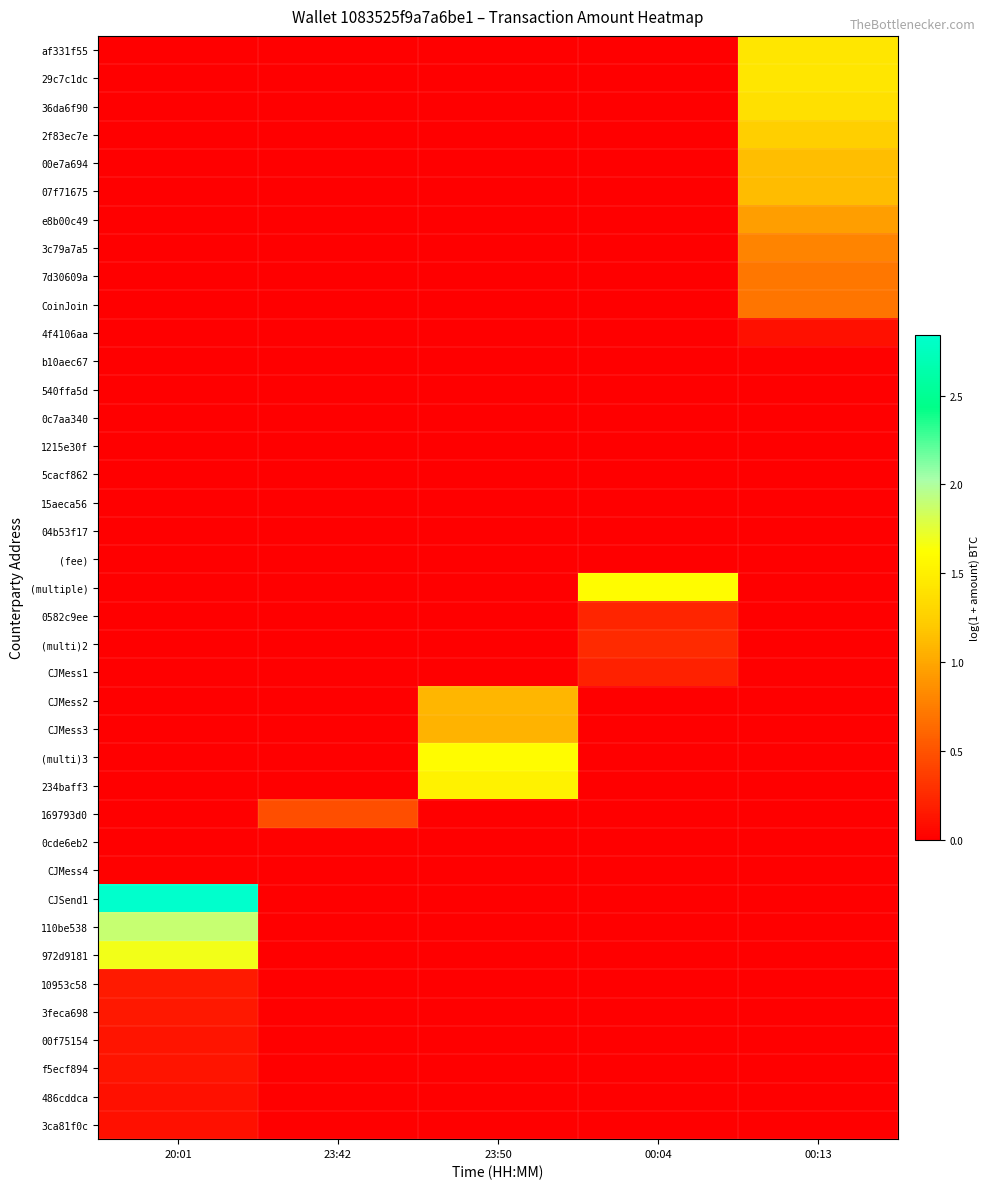

Reading left to right, list all the values displayed in this chart.

af331f55: 20:01=0.0	23:42=0.0	23:50=0.0	00:04=0.0	00:13=1.4
29c7c1dc: 20:01=0.0	23:42=0.0	23:50=0.0	00:04=0.0	00:13=1.4
36da6f90: 20:01=0.0	23:42=0.0	23:50=0.0	00:04=0.0	00:13=1.4
2f83ec7e: 20:01=0.0	23:42=0.0	23:50=0.0	00:04=0.0	00:13=1.3
00e7a694: 20:01=0.0	23:42=0.0	23:50=0.0	00:04=0.0	00:13=1.1
07f71675: 20:01=0.0	23:42=0.0	23:50=0.0	00:04=0.0	00:13=1.1
e8b00c49: 20:01=0.0	23:42=0.0	23:50=0.0	00:04=0.0	00:13=0.9
3c79a7a5: 20:01=0.0	23:42=0.0	23:50=0.0	00:04=0.0	00:13=0.8
7d30609a: 20:01=0.0	23:42=0.0	23:50=0.0	00:04=0.0	00:13=0.7
CoinJoin: 20:01=0.0	23:42=0.0	23:50=0.0	00:04=0.0	00:13=0.7
4f4106aa: 20:01=0.0	23:42=0.0	23:50=0.0	00:04=0.0	00:13=0.1
b10aec67: 20:01=0.0	23:42=0.0	23:50=0.0	00:04=0.0	00:13=0.0
540ffa5d: 20:01=0.0	23:42=0.0	23:50=0.0	00:04=0.0	00:13=0.0
0c7aa340: 20:01=0.0	23:42=0.0	23:50=0.0	00:04=0.0	00:13=0.0
1215e30f: 20:01=0.0	23:42=0.0	23:50=0.0	00:04=0.0	00:13=0.0
5cacf862: 20:01=0.0	23:42=0.0	23:50=0.0	00:04=0.0	00:13=0.0
15aeca56: 20:01=0.0	23:42=0.0	23:50=0.0	00:04=0.0	00:13=0.0
04b53f17: 20:01=0.0	23:42=0.0	23:50=0.0	00:04=0.0	00:13=0.0
(fee): 20:01=0.0	23:42=0.0	23:50=0.0	00:04=0.0	00:13=0.0
(multiple): 20:01=0.0	23:42=0.0	23:50=0.0	00:04=1.6	00:13=0.0
0582c9ee: 20:01=0.0	23:42=0.0	23:50=0.0	00:04=0.2	00:13=0.0
(multi)2: 20:01=0.0	23:42=0.0	23:50=0.0	00:04=0.3	00:13=0.0
CJMess1: 20:01=0.0	23:42=0.0	23:50=0.0	00:04=0.2	00:13=0.0
CJMess2: 20:01=0.0	23:42=0.0	23:50=1.1	00:04=0.0	00:13=0.0
CJMess3: 20:01=0.0	23:42=0.0	23:50=1.1	00:04=0.0	00:13=0.0
(multi)3: 20:01=0.0	23:42=0.0	23:50=1.6	00:04=0.0	00:13=0.0
234baff3: 20:01=0.0	23:42=0.0	23:50=1.5	00:04=0.0	00:13=0.0
169793d0: 20:01=0.0	23:42=0.5	23:50=0.0	00:04=0.0	00:13=0.0
0cde6eb2: 20:01=0.0	23:42=0.0	23:50=0.0	00:04=0.0	00:13=0.0
CJMess4: 20:01=0.0	23:42=0.0	23:50=0.0	00:04=0.0	00:13=0.0
CJSend1: 20:01=2.8	23:42=0.0	23:50=0.0	00:04=0.0	00:13=0.0
110be538: 20:01=1.9	23:42=0.0	23:50=0.0	00:04=0.0	00:13=0.0
972d9181: 20:01=1.7	23:42=0.0	23:50=0.0	00:04=0.0	00:13=0.0
10953c58: 20:01=0.2	23:42=0.0	23:50=0.0	00:04=0.0	00:13=0.0
3feca698: 20:01=0.1	23:42=0.0	23:50=0.0	00:04=0.0	00:13=0.0
00f75154: 20:01=0.1	23:42=0.0	23:50=0.0	00:04=0.0	00:13=0.0
f5ecf894: 20:01=0.1	23:42=0.0	23:50=0.0	00:04=0.0	00:13=0.0
486cddca: 20:01=0.1	23:42=0.0	23:50=0.0	00:04=0.0	00:13=0.0
3ca81f0c: 20:01=0.1	23:42=0.0	23:50=0.0	00:04=0.0	00:13=0.0